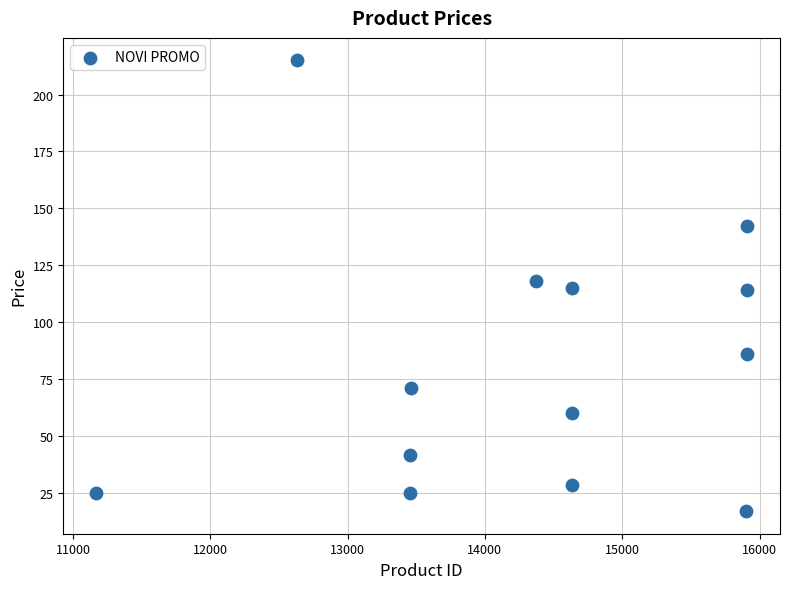

What is the range of X values (max minus min)?

4745.0